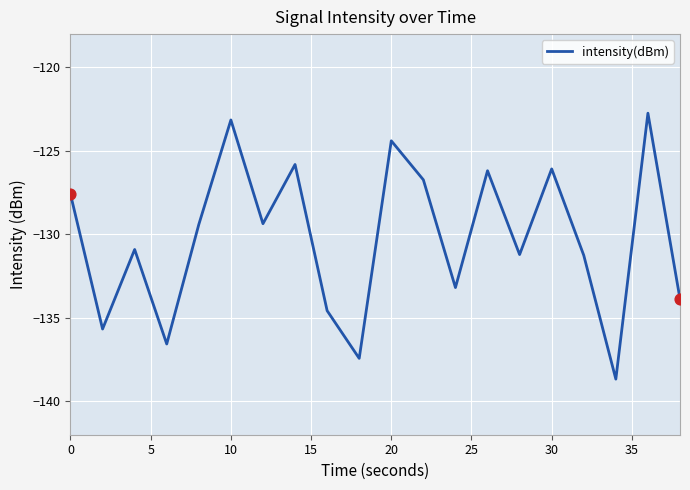

What is the difference between the maximum and minimum values?

15.9